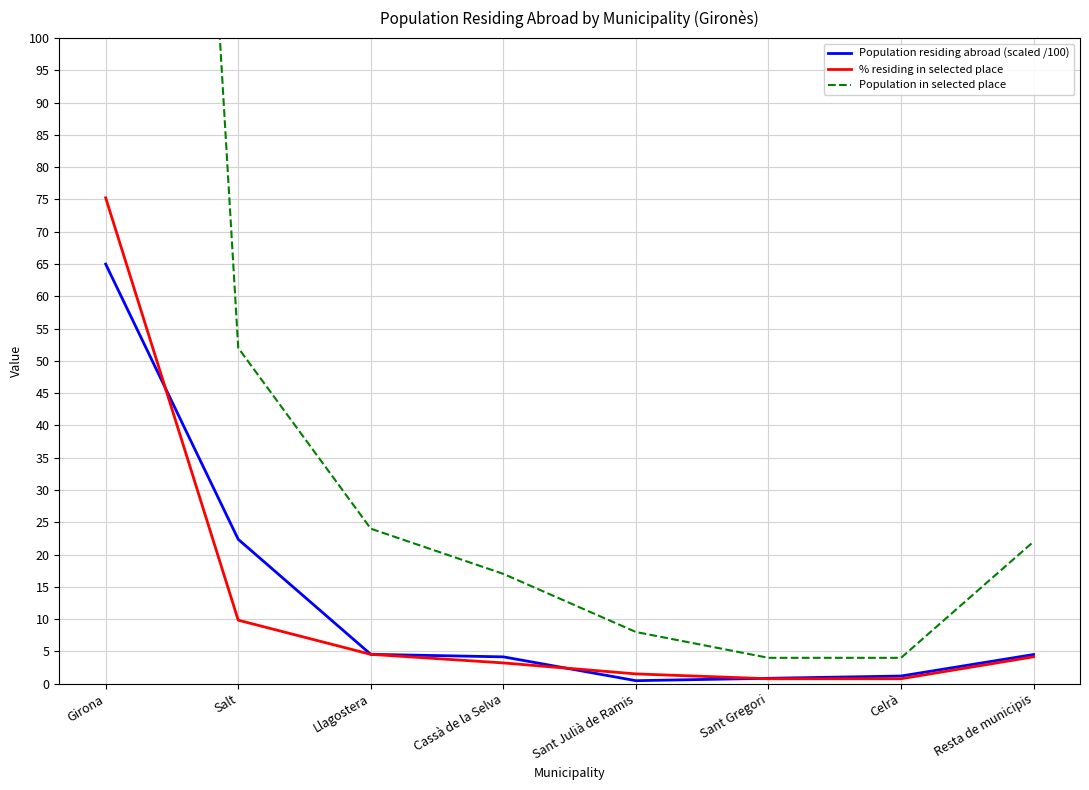

At which label does % residing in selected place reach its minimum?

Sant Gregori